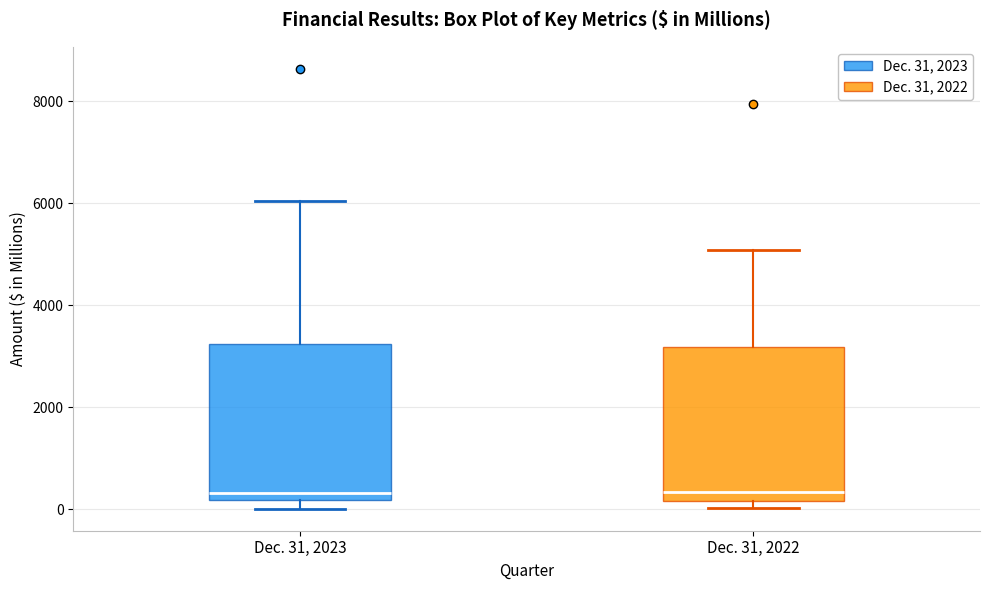

Reading left to right, read every box against the y-axis: the position of its median line, the range the box covers, and the ends of its whiskers. The values are not printed on the chart, so give them approximately, as read against the axis.

Dec. 31, 2023: median 400, box 200 to 3200, whiskers 0 to 6000
Dec. 31, 2022: median 400, box 200 to 3200, whiskers 0 to 5000